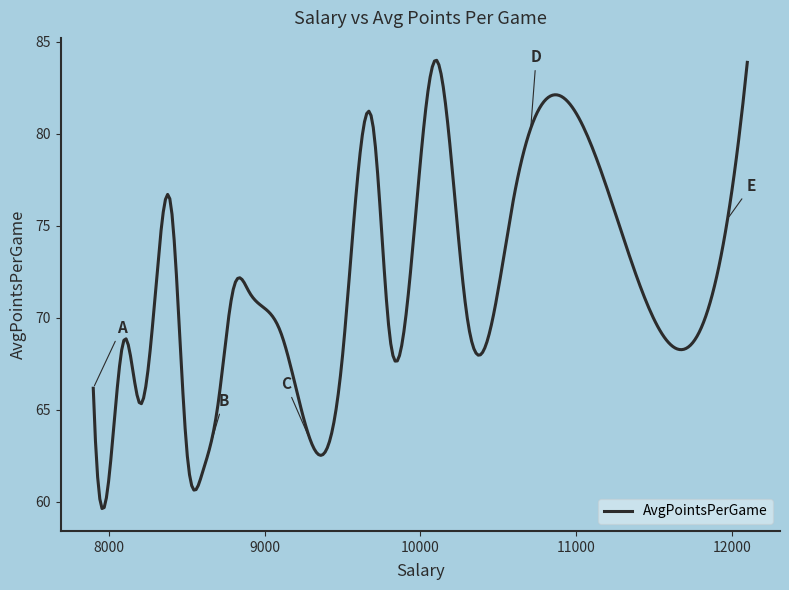

What is the maximum value shown in the chart?

84.0